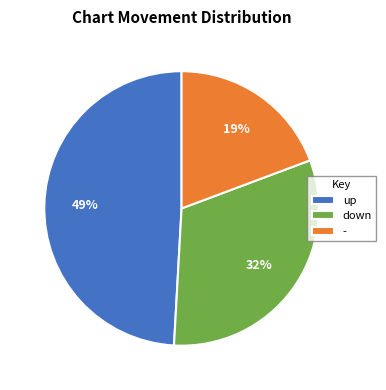

Combined, do up and - account for over 50%?

Yes